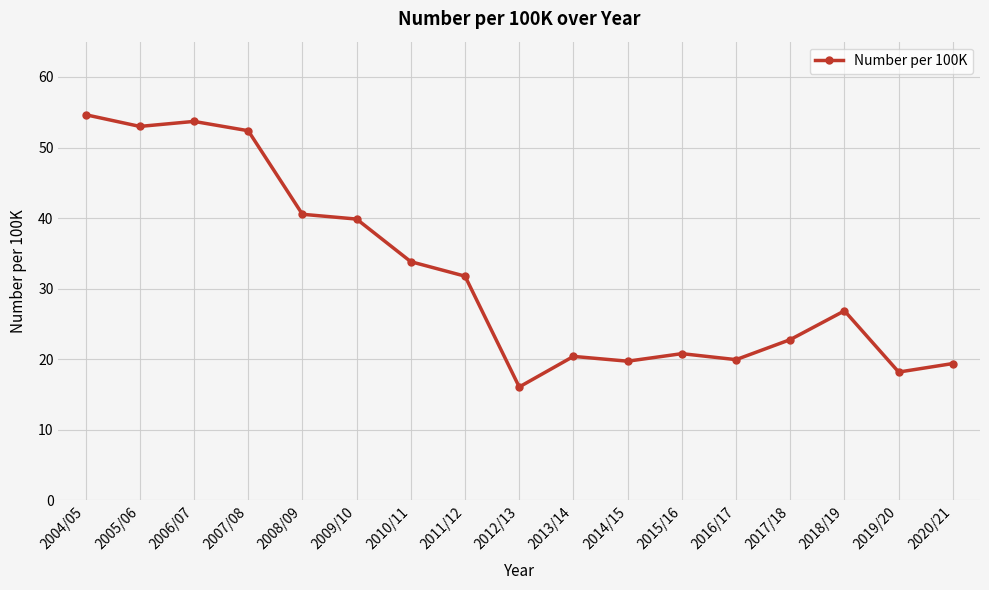

Approximately how many times larger is the value at 2016/17 compared to 2008/09?

0.5